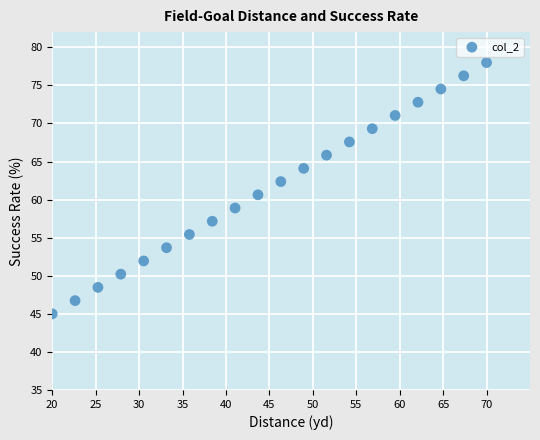

What is the range of Y values (max minus min)?

33.0